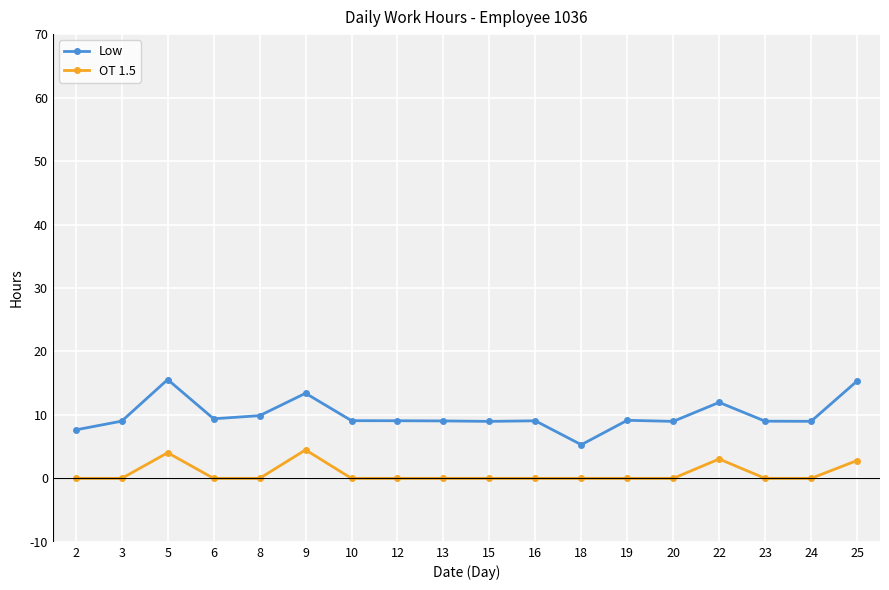

At how many categories does at least one series exceed 0?

18